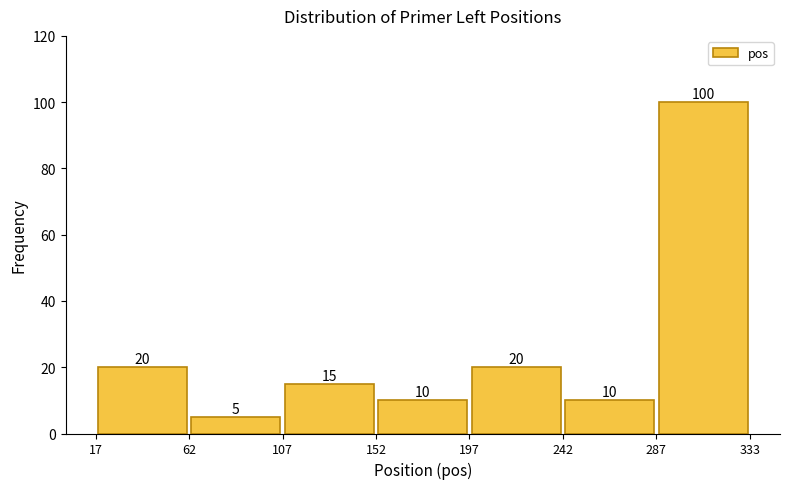

Reading left to right, transcribe this chart: for each bar, give the range it covers on the x-axis and its height.

17 to 62: 20
62 to 107: 5
107 to 152: 15
152 to 197: 10
197 to 242: 20
242 to 287: 10
287 to 333: 100